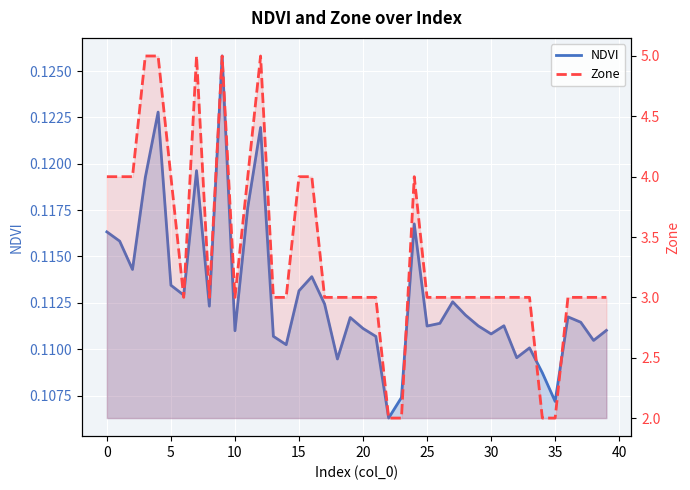

True or false: NDVI and Zone intersect in this chart.

False